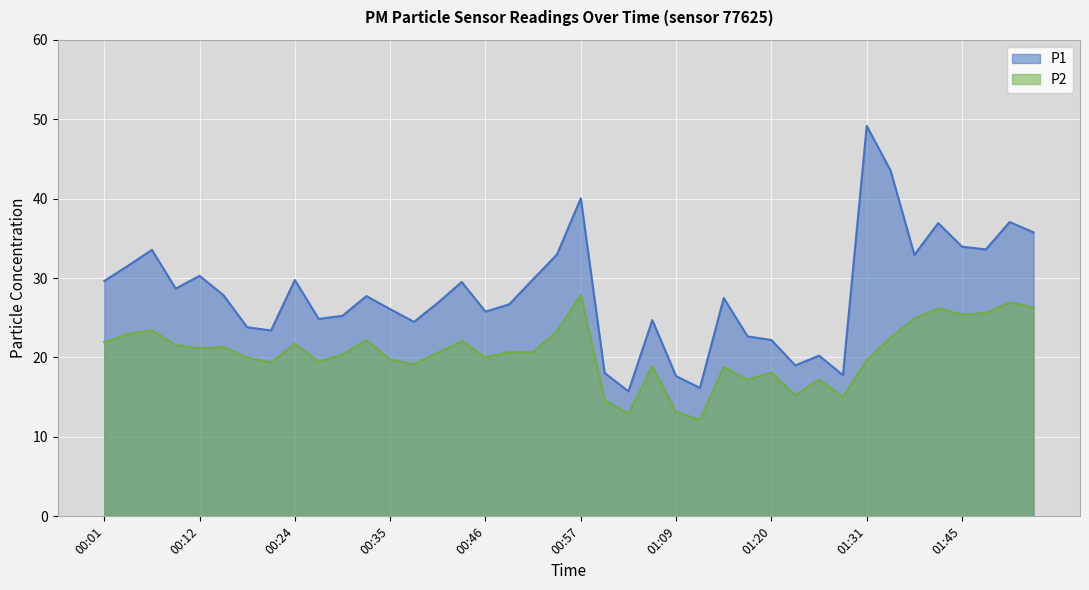

The P1 series shows 19.0 at 01:23. True or false?

True